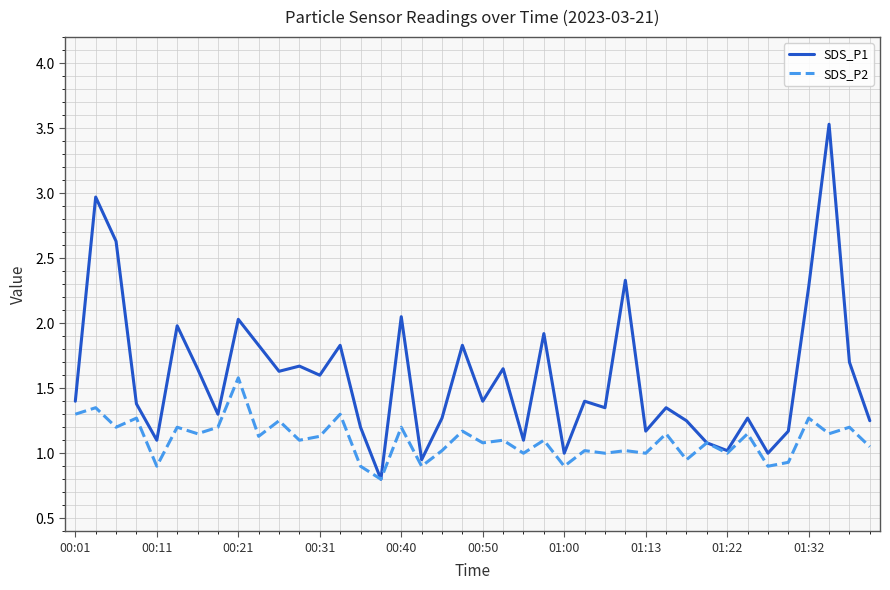

List the series in order of their peak value, lowest first.

SDS_P2, SDS_P1